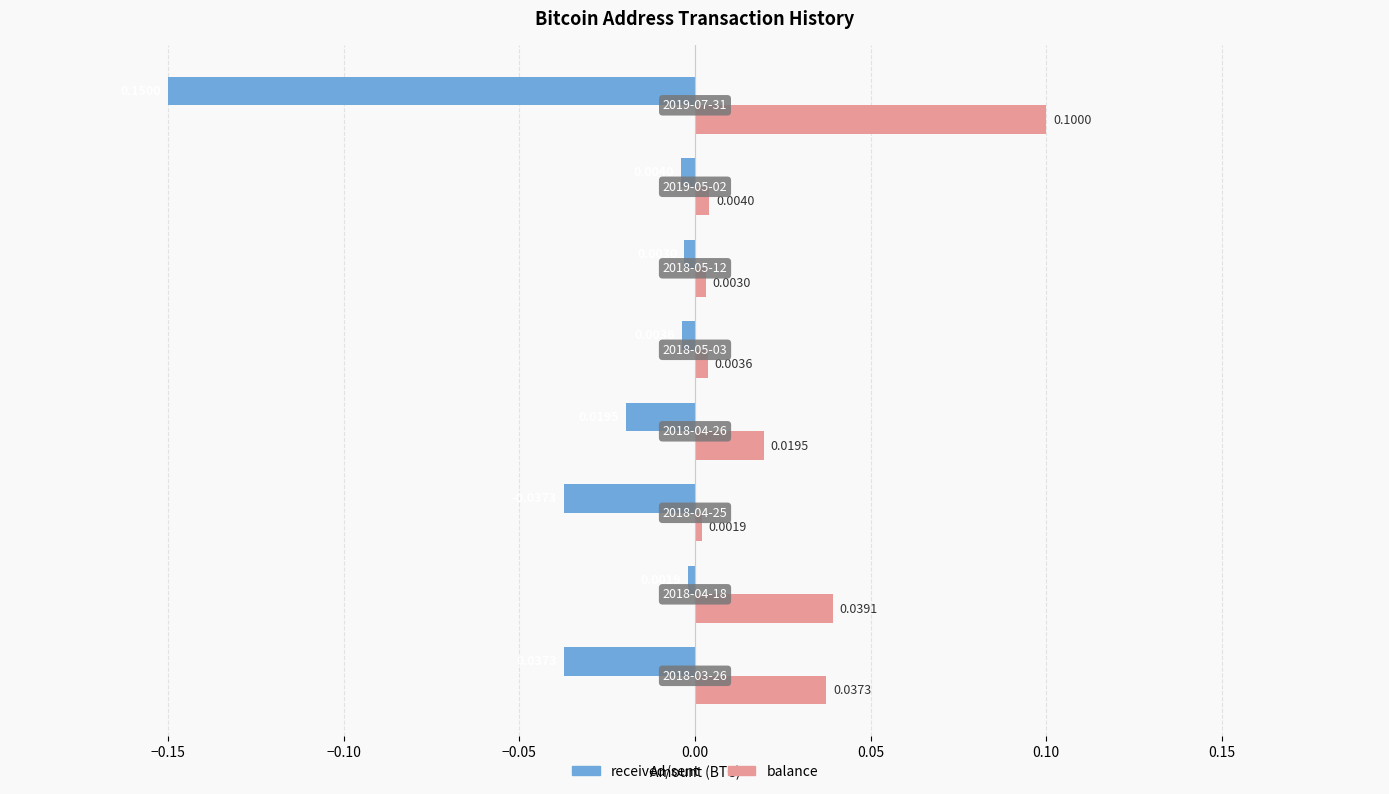

At how many categories does at least one series exceed 0?

8